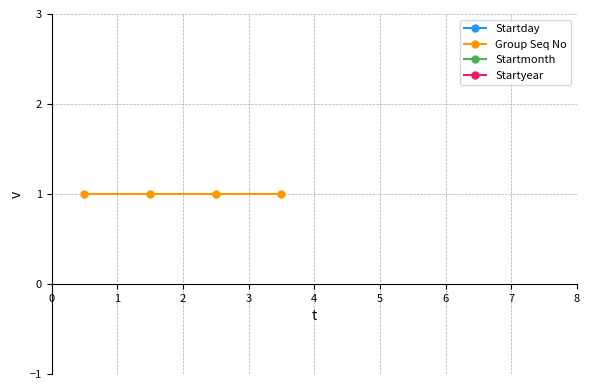

True or false: Group Seq No and Startday intersect in this chart.

False